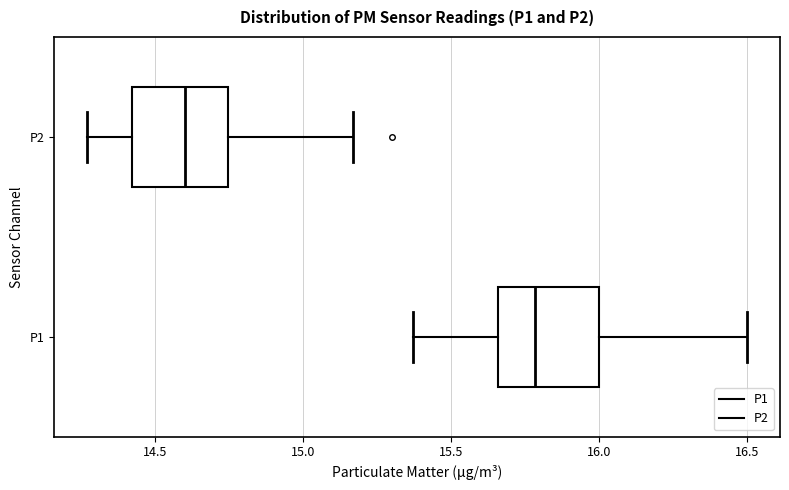

Which box has the furthest to the left median line?

P2